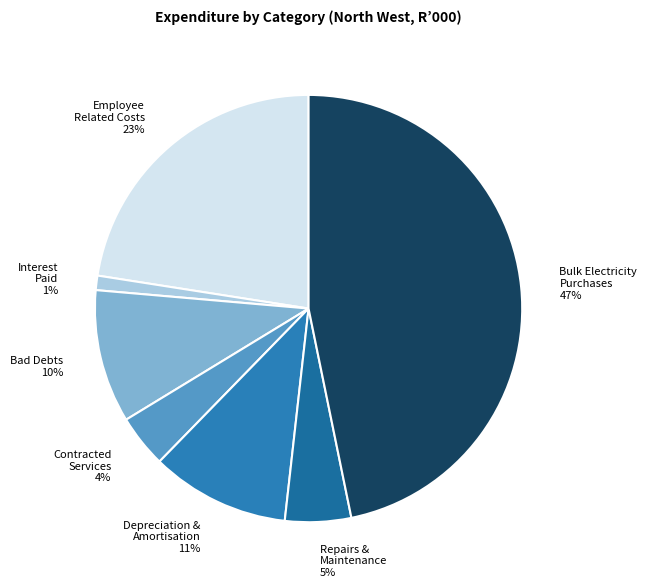

Count the number of slices in the pie.

7